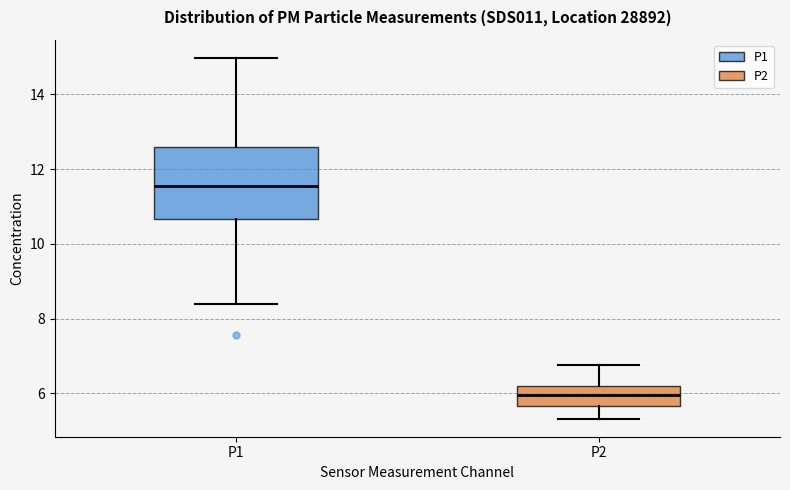

Reading left to right, transcribe this box plot: for each box, give where its median line is, the range the box spans, and where its two whiskers end, as read against the y-axis. The values are not printed on the chart, so give them approximately, as read against the axis.

P1: median 11.6, box 10.6 to 12.6, whiskers 8.4 to 15.0
P2: median 6.0, box 5.6 to 6.2, whiskers 5.4 to 6.8